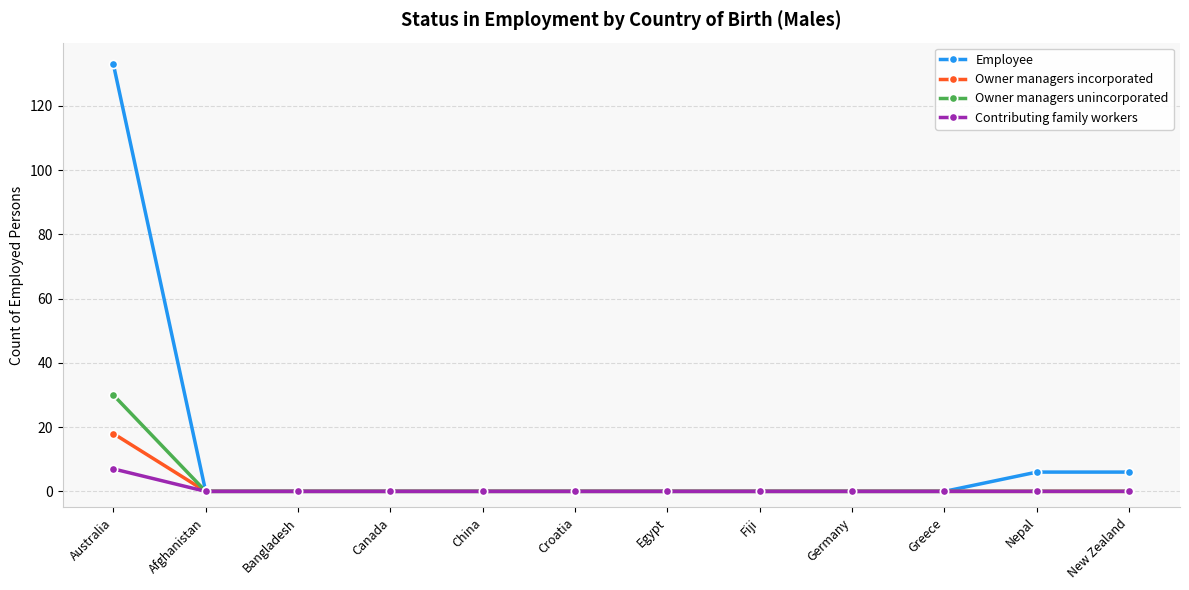

What is the sum of all Owner managers incorporated values?

18